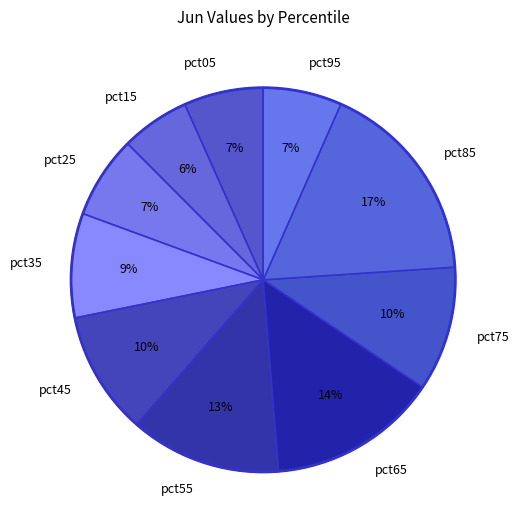

How many slices are in this pie chart?

10